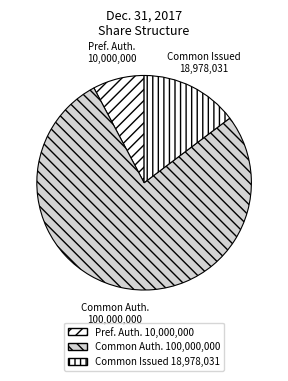

Is it true that Common Issued 18,978,031 is 15% of the pie?

True